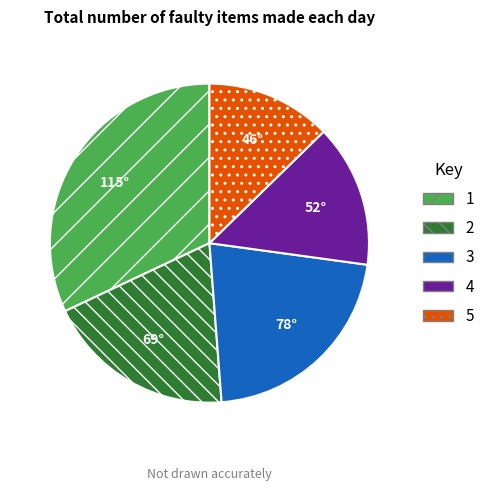

Is there a majority slice in this chart?

No